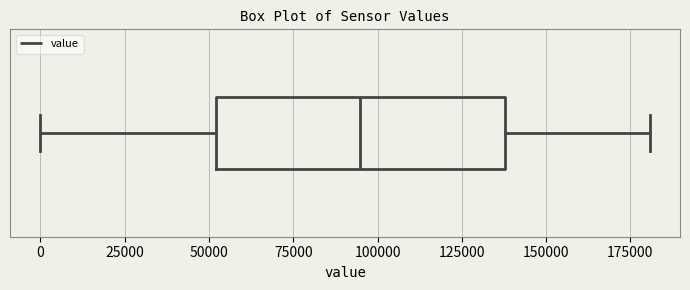

Where is the left edge of the box on the x-axis? The values are not printed on the chart, so give them approximately, as read against the axis.

50000